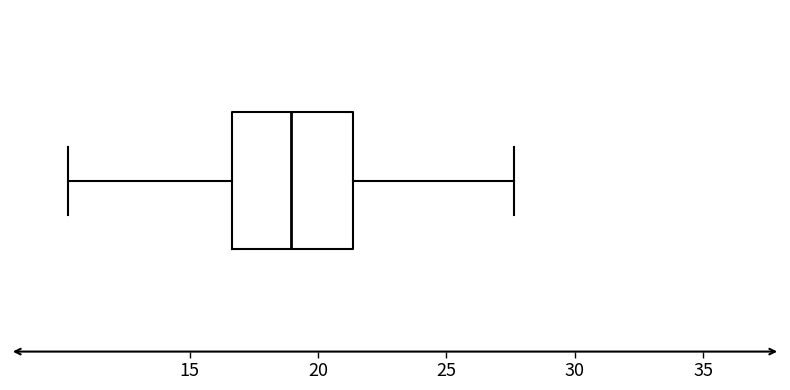

Read this box plot against the x-axis: the position of the median line, the range covered by the box, and the ends of both whiskers. The values are not printed on the chart, so give them approximately, as read against the axis.

median 19.0, box 16.5 to 21.5, whiskers 10.5 to 27.5